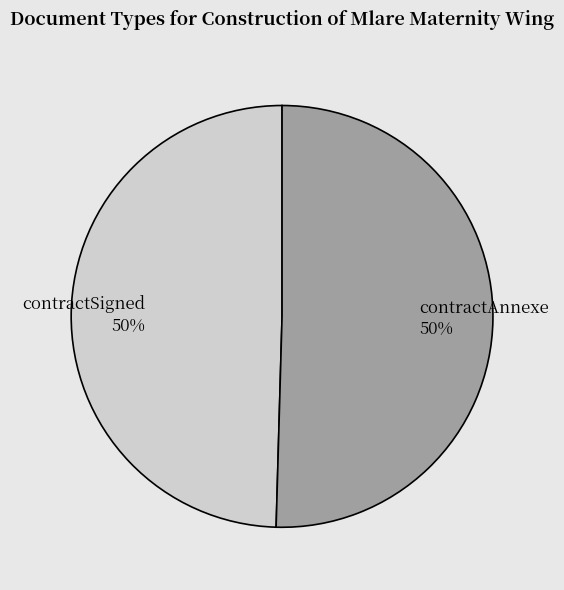

To the nearest percent, what percentage of the pie is contractAnnexe?

50%